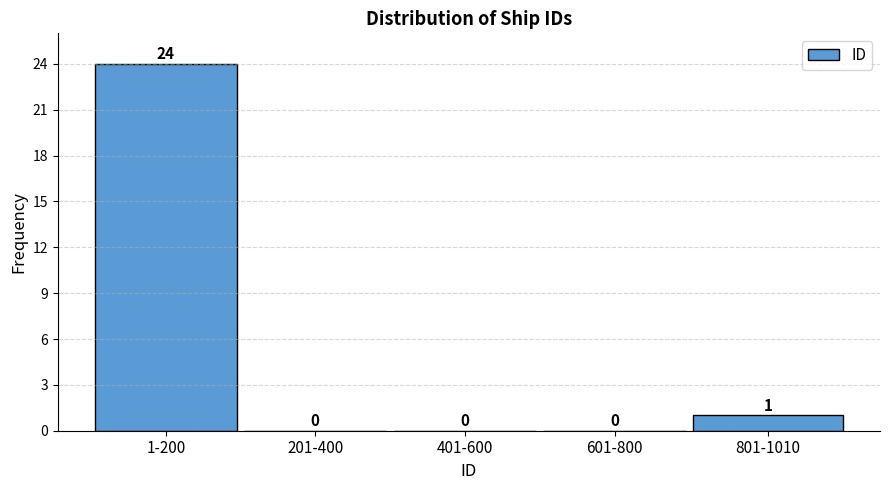

Reading left to right, list all the values displayed in this chart.

1-200=24	201-400=0	401-600=0	601-800=0	801-1010=1